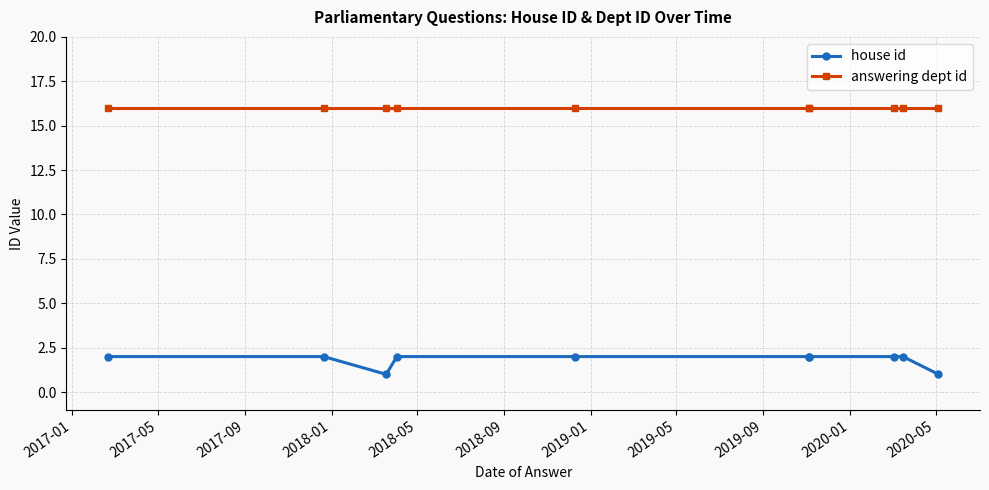

Which series has the largest total across all categories?

answering dept id